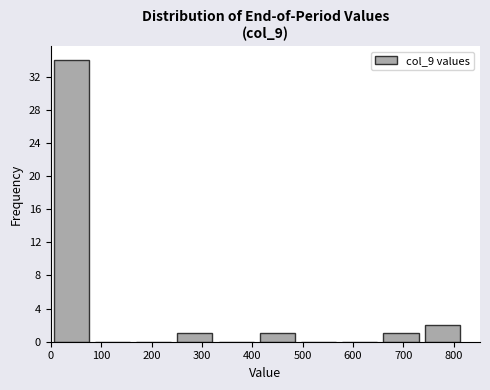

Over which range of the x-axis is the bar tallest?

0 to 80